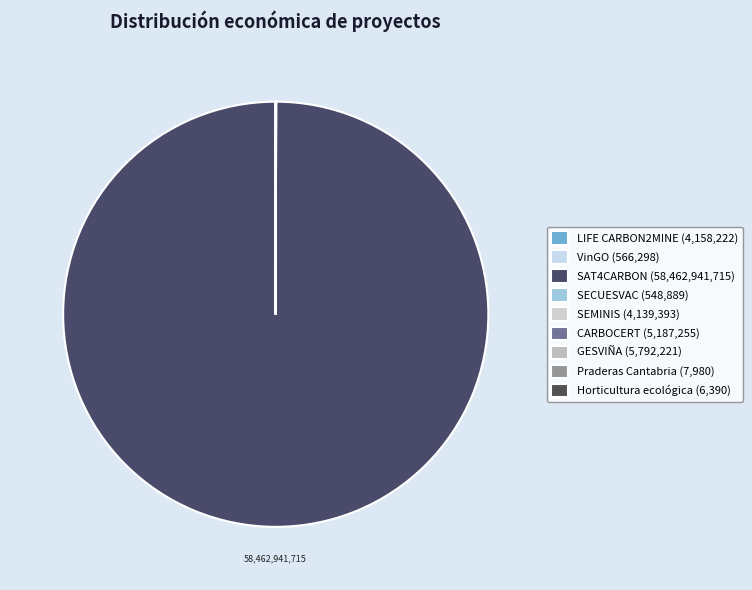

Count the number of slices in the pie.

9